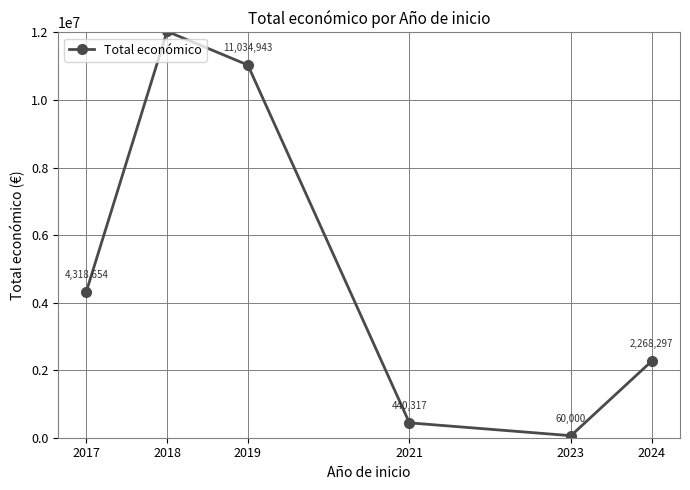

At which label is the value closest to 6045810?

2017